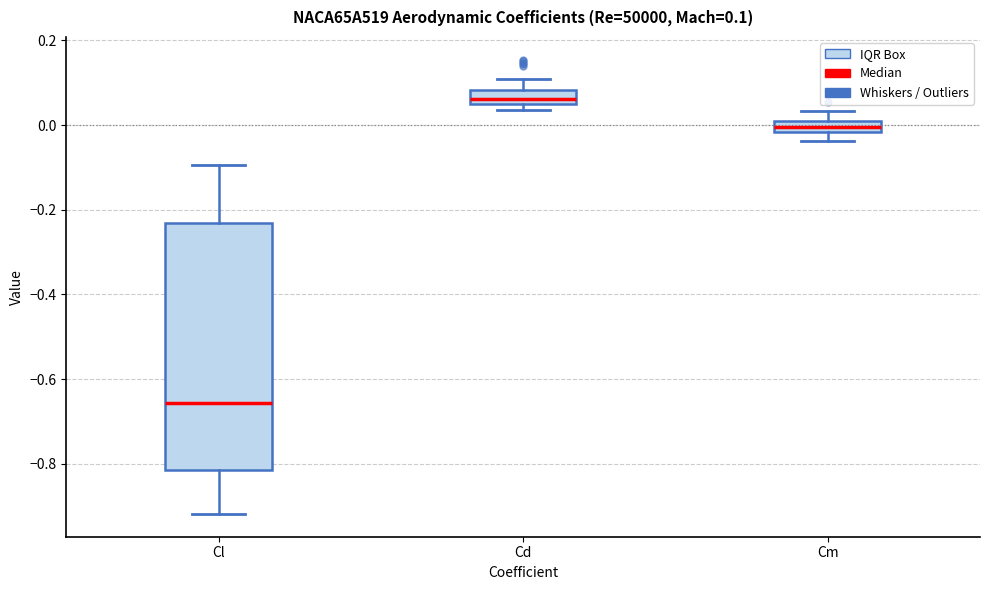

Which box has the highest median line?

Cd